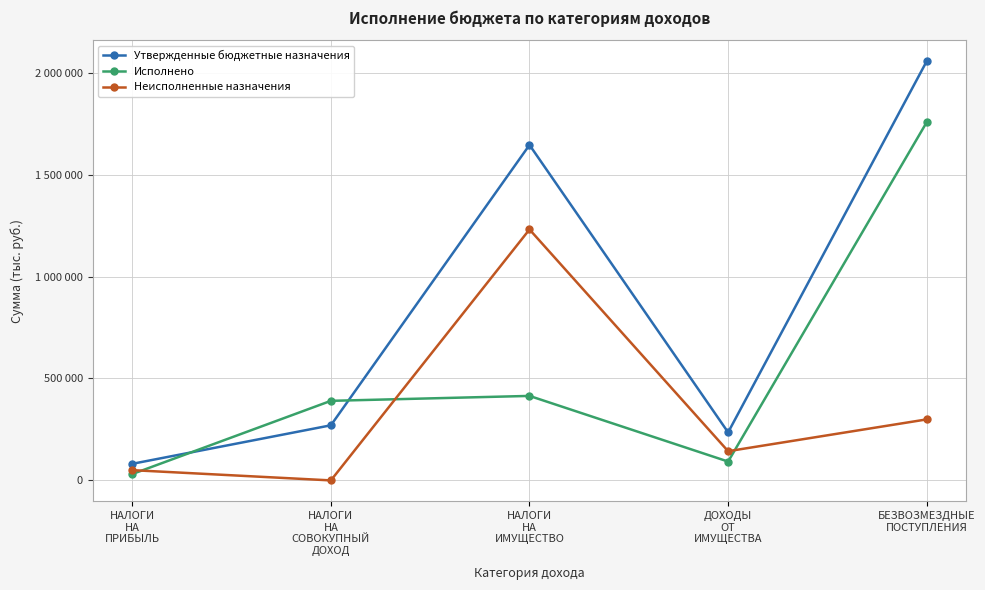

Does the chart have visible grid lines?

Yes